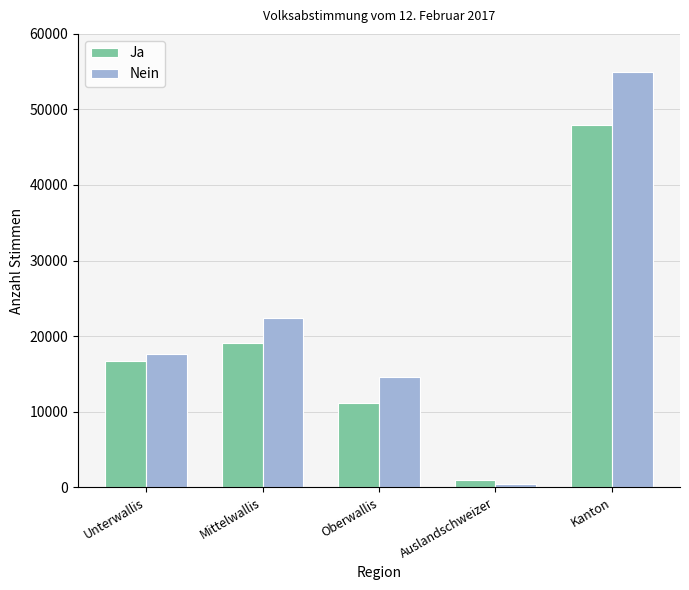

What value does the Ja series have at Kanton, to the nearest 100?

48000